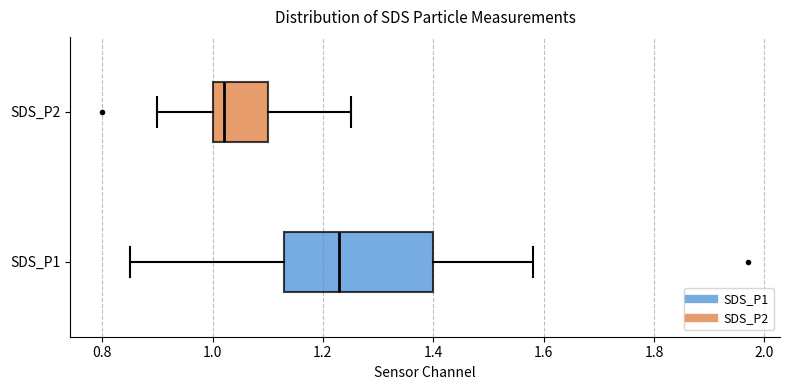

Reading bottom to top, transcribe this box plot: for each box, give where its median line is, the range the box spans, and where its two whiskers end, as read against the x-axis. The values are not printed on the chart, so give them approximately, as read against the axis.

SDS_P1: median 1.24, box 1.14 to 1.40, whiskers 0.86 to 1.58
SDS_P2: median 1.02, box 1.00 to 1.10, whiskers 0.90 to 1.26